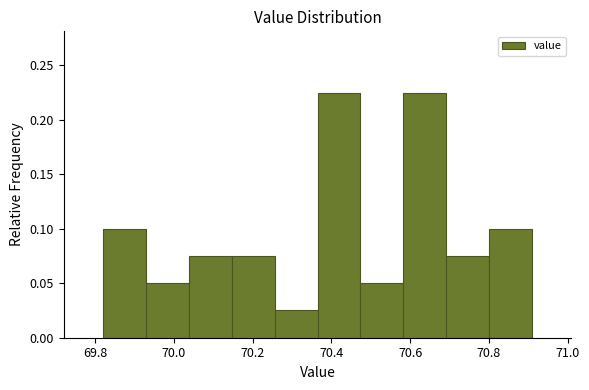

What is the height of the bar covering 70.26 to 70.36 on the x-axis? Neither the bar edges nor the heights are printed on the chart, so give them approximately, as read against the axes.

0.025